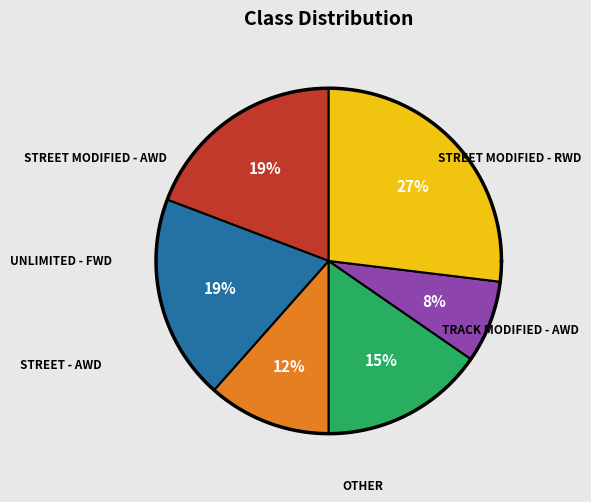

What percentage is the STREET MODIFIED - AWD slice, to the nearest percent?

19%